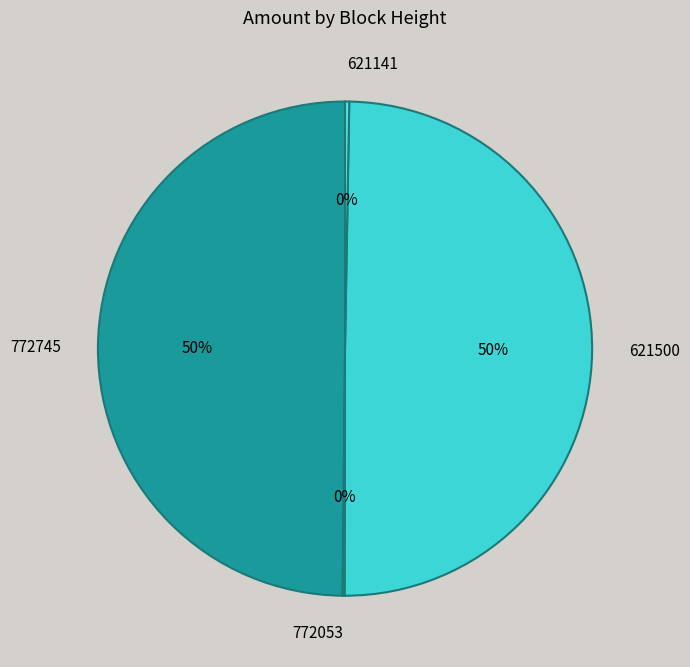

The 772745 slice represents 50% of the pie. True or false?

True